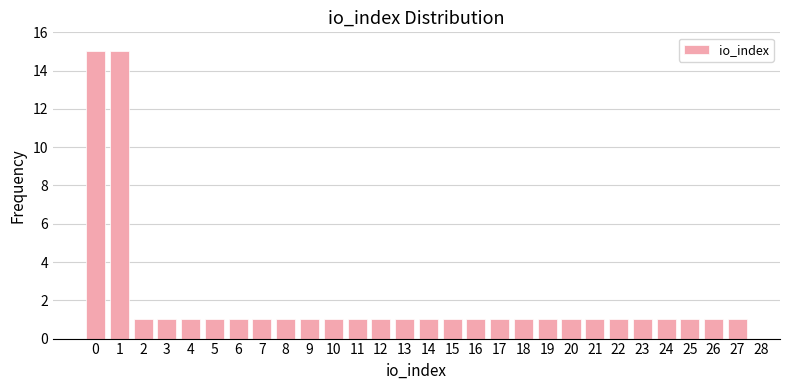

Reading right to left, transcribe all the data shown in this chart.

27=1	26=1	25=1	24=1	23=1	22=1	21=1	20=1	19=1	18=1	17=1	16=1	15=1	14=1	13=1	12=1	11=1	10=1	9=1	8=1	7=1	6=1	5=1	4=1	3=1	2=1	1=15	0=15